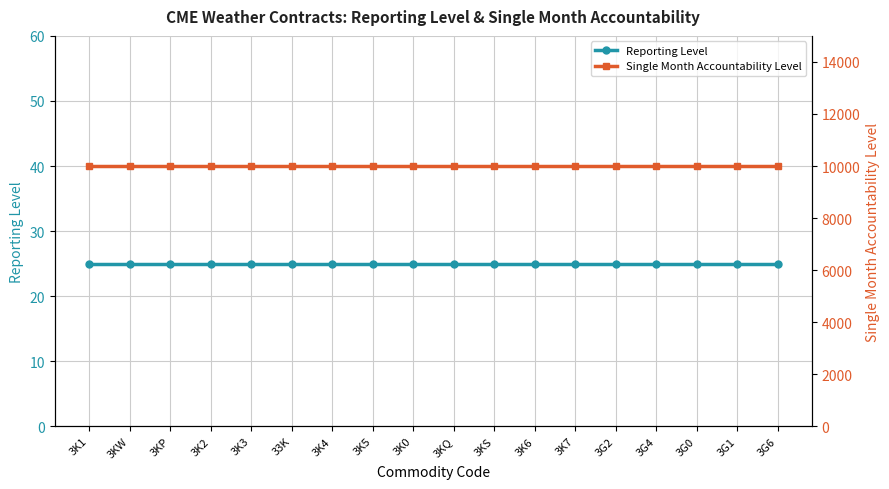

True or false: Reporting Level has more than 1 points higher than both neighbors.

False